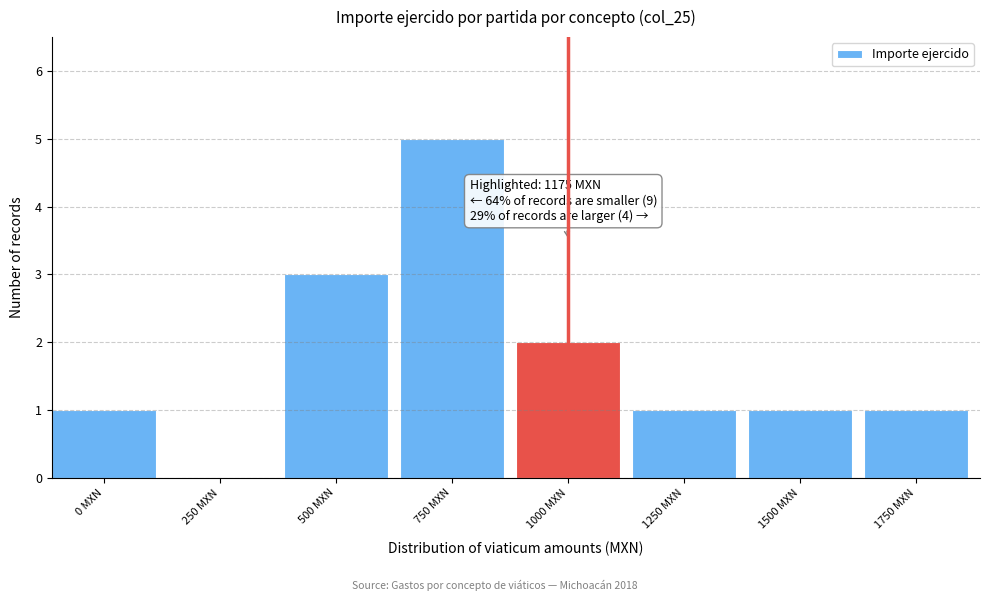

Reading right to left, transcribe all the data shown in this chart.

1750 MXN=1	1500 MXN=1	1250 MXN=1	1000 MXN=2	750 MXN=5	500 MXN=3	250 MXN=0	0 MXN=1